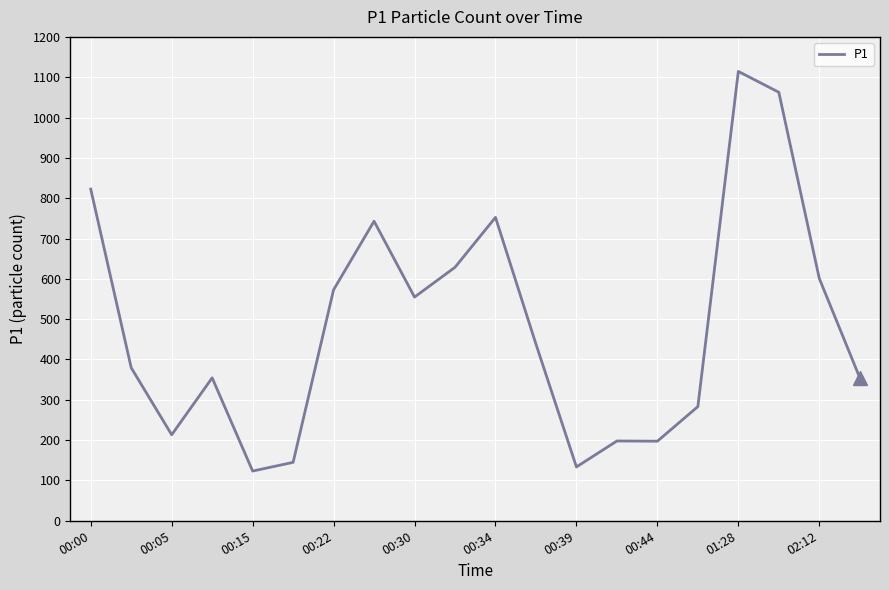

What is the difference between the maximum and minimum values?

991.0